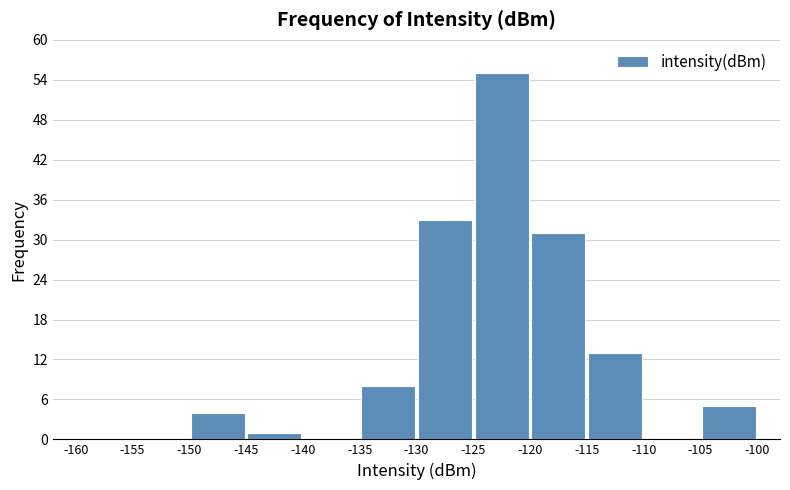

Reading left to right, list every bar in this chart as the range it spans on the x-axis followed by its height. The values are not printed on the chart, so give them approximately, as read against the axis.

-160 to -155: 0
-155 to -150: 0
-150 to -145: 4
-145 to -140: 1
-140 to -135: 0
-135 to -130: 8
-130 to -125: 33
-125 to -120: 55
-120 to -115: 31
-115 to -110: 13
-110 to -105: 0
-105 to -100: 5